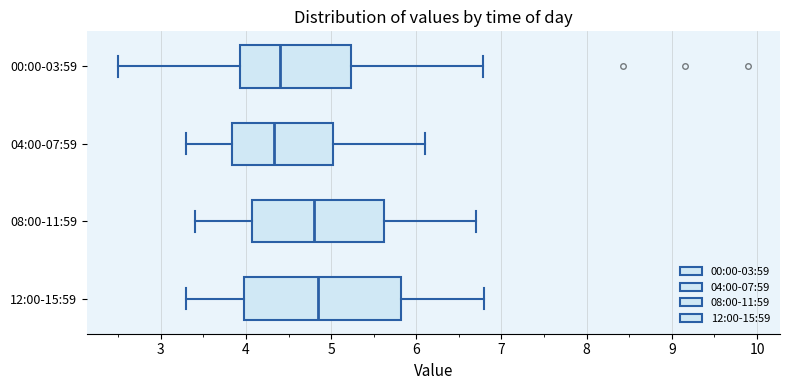

Where is the right edge of the box for 08:00-11:59 on the x-axis? The values are not printed on the chart, so give them approximately, as read against the axis.

5.6